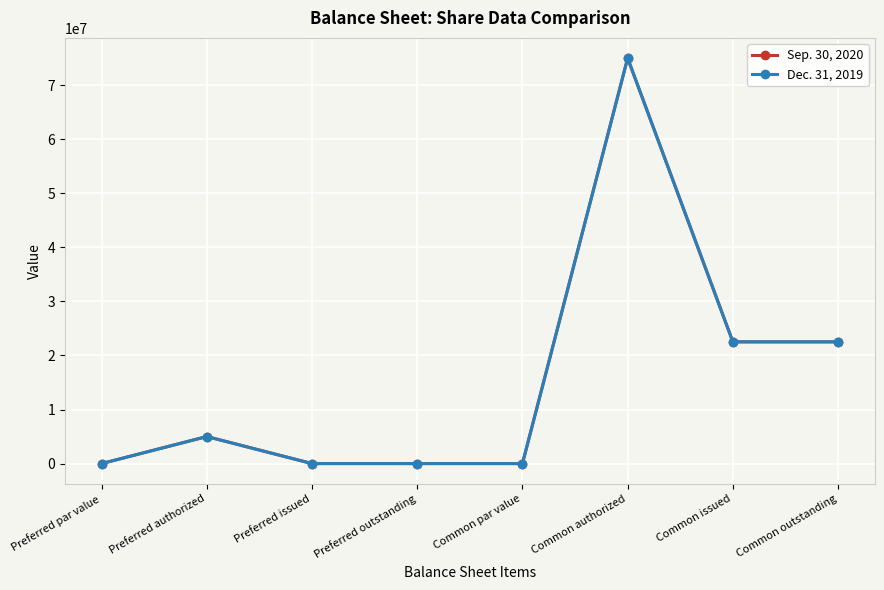

Count the number of categories in the chart.

8